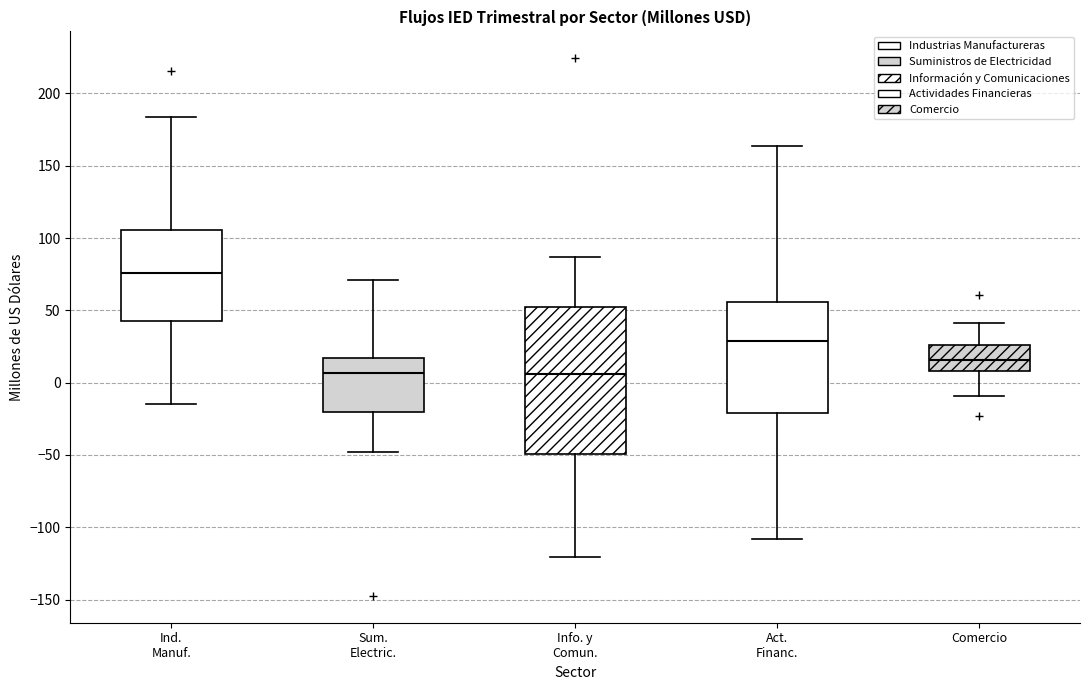

Reading left to right, read every box against the y-axis: the position of its median line, the range the box covers, and the ends of its whiskers. The values are not printed on the chart, so give them approximately, as read against the axis.

Ind. Manuf.: median 75, box 45 to 105, whiskers -15 to 185
Sum. Electric.: median 5, box -20 to 15, whiskers -50 to 70
Info. y Comun.: median 5, box -50 to 50, whiskers -120 to 85
Act. Financ.: median 30, box -20 to 55, whiskers -110 to 165
Comercio: median 15, box 10 to 25, whiskers -10 to 40